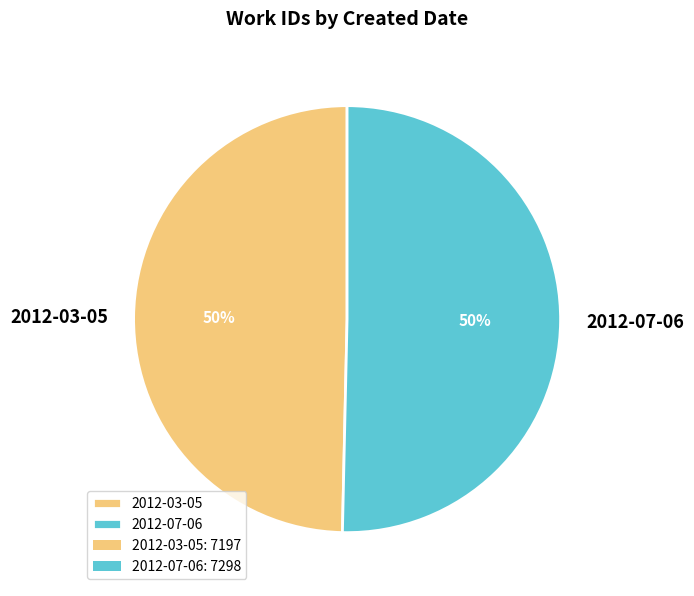

Is the sum of 2012-03-05 and 2012-07-06 greater than half?

Yes